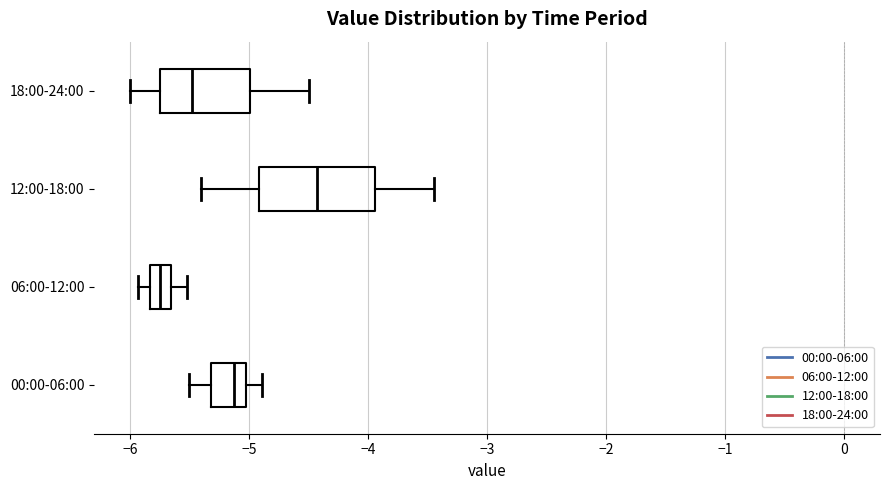

Reading bottom to top, transcribe this box plot: for each box, give where its median line is, the range the box spans, and where its two whiskers end, as read against the x-axis. The values are not printed on the chart, so give them approximately, as read against the axis.

00:00-06:00: median -5.1, box -5.3 to -5.0, whiskers -5.5 to -4.9
06:00-12:00: median -5.7 (inside the box), box -5.8 to -5.7, whiskers -5.9 to -5.5
12:00-18:00: median -4.4, box -4.9 to -3.9, whiskers -5.4 to -3.4
18:00-24:00: median -5.5, box -5.7 to -5.0, whiskers -6.0 to -4.5